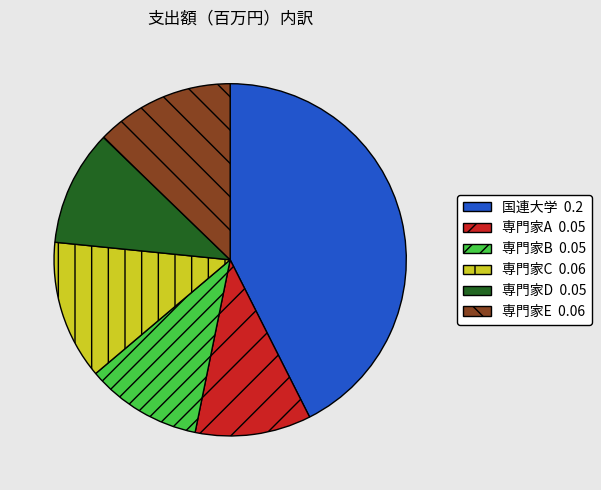

Which slice is the largest?

国連大学